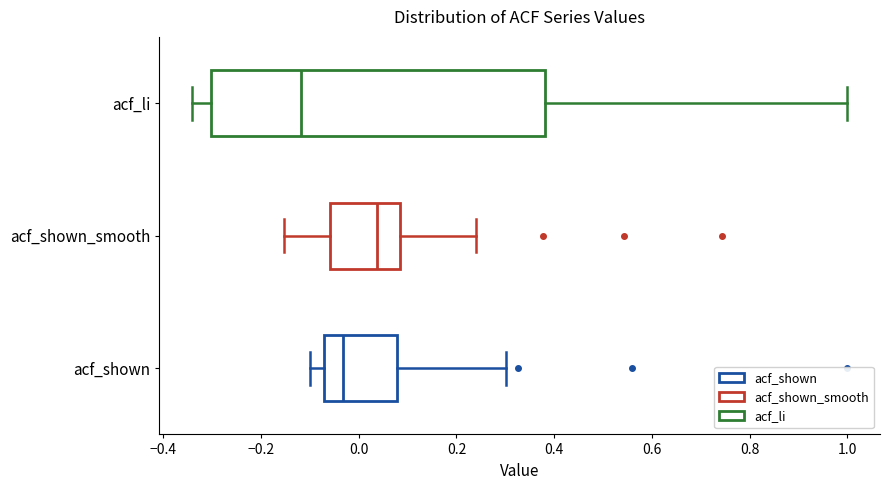

Where is the left edge of the box for acf_li on the x-axis? The values are not printed on the chart, so give them approximately, as read against the axis.

-0.30